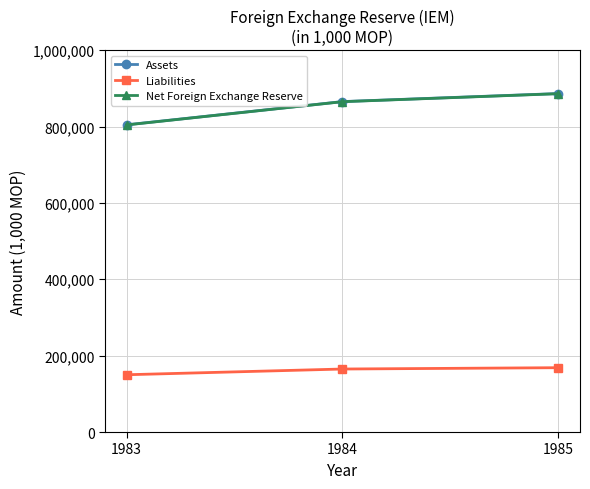

What are all the series names shown in the legend?

Assets, Liabilities, Net Foreign Exchange Reserve